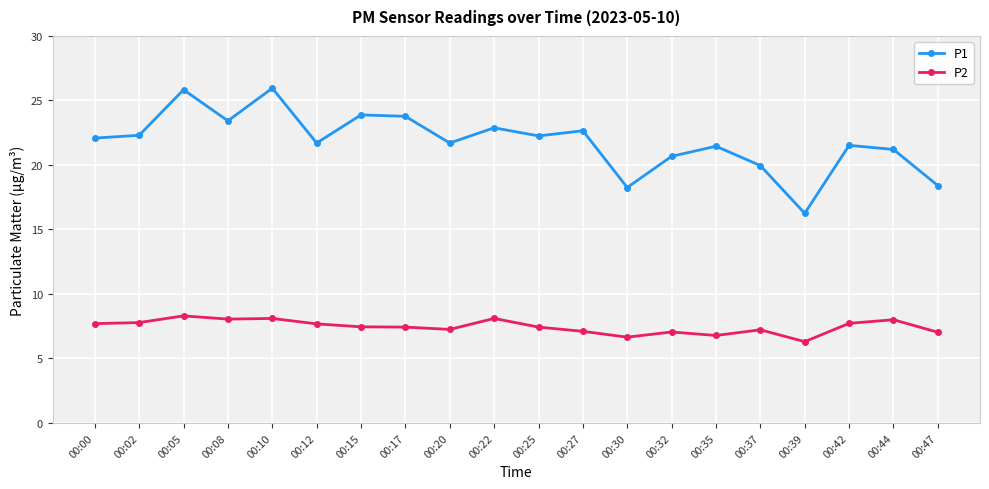

Rank the series by their maximum value, from highest to lowest.

P1, P2